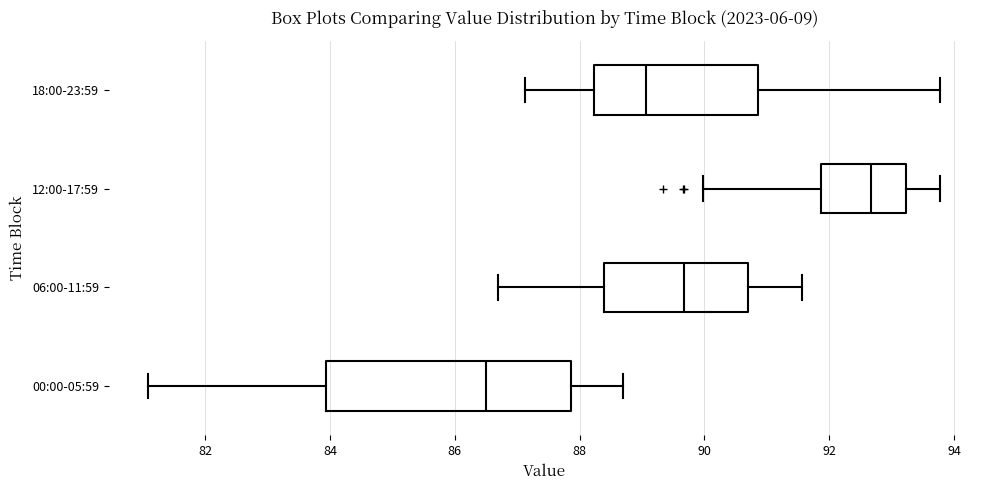

Reading bottom to top, transcribe this box plot: for each box, give where its median line is, the range the box spans, and where its two whiskers end, as read against the x-axis. The values are not printed on the chart, so give them approximately, as read against the axis.

00:00-05:59: median 86.6, box 84.0 to 87.8, whiskers 81.0 to 88.8
06:00-11:59: median 89.6, box 88.4 to 90.6, whiskers 86.8 to 91.6
12:00-17:59: median 92.6, box 91.8 to 93.2, whiskers 90.0 to 93.8
18:00-23:59: median 89.0, box 88.2 to 90.8, whiskers 87.2 to 93.8